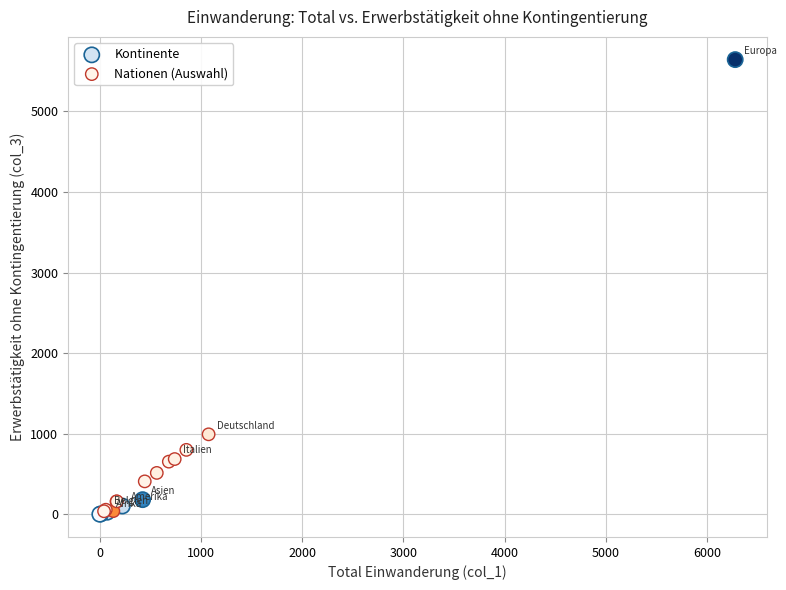

Which series reaches the maximum Y coordinate?

Kontinente